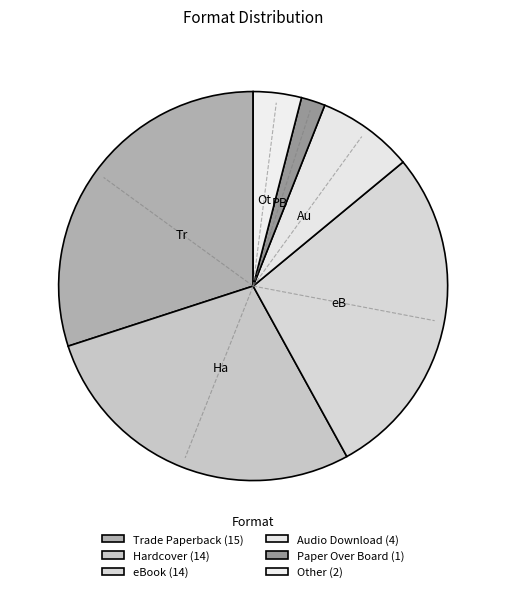

How many slices are in this pie chart?

6